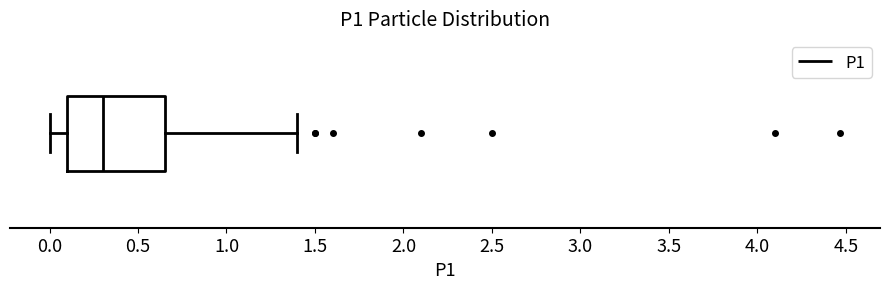

Where does the right whisker of the box end on the x-axis? The values are not printed on the chart, so give them approximately, as read against the axis.

1.40